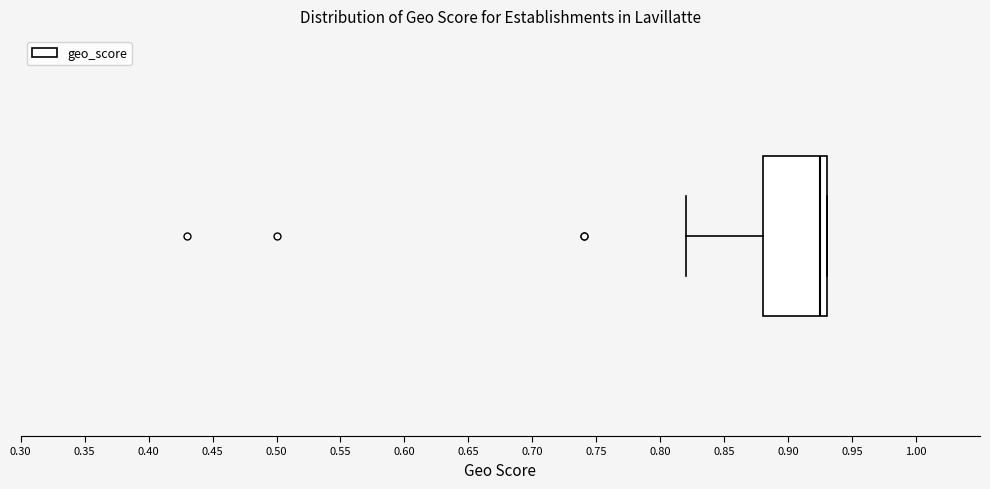

Where does the median line of the box sit on the x-axis? The values are not printed on the chart, so give them approximately, as read against the axis.

0.925